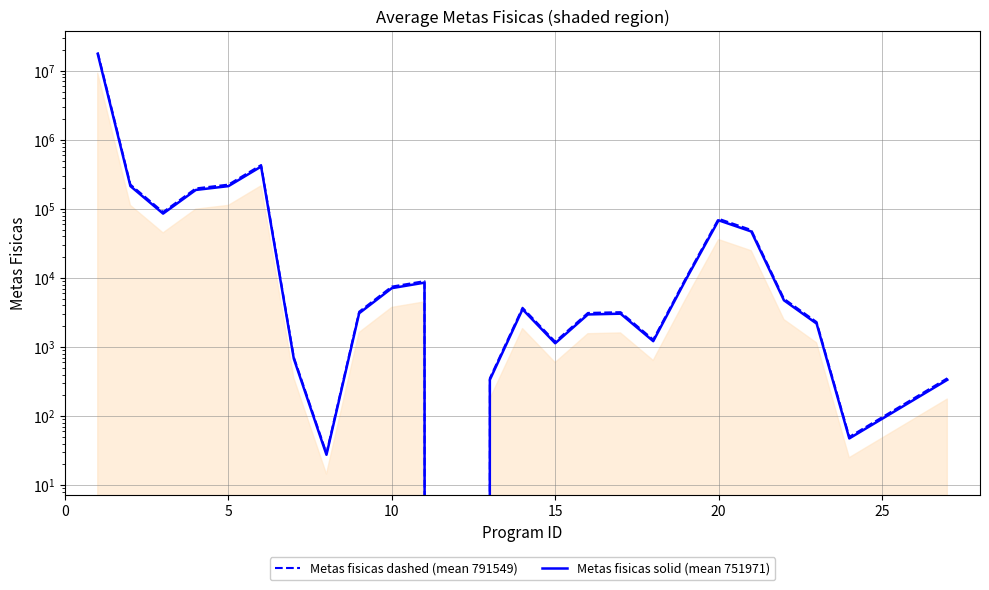

True or false: Metas fisicas dashed (mean 791549) and Metas fisicas solid (mean 751971) intersect in this chart.

False